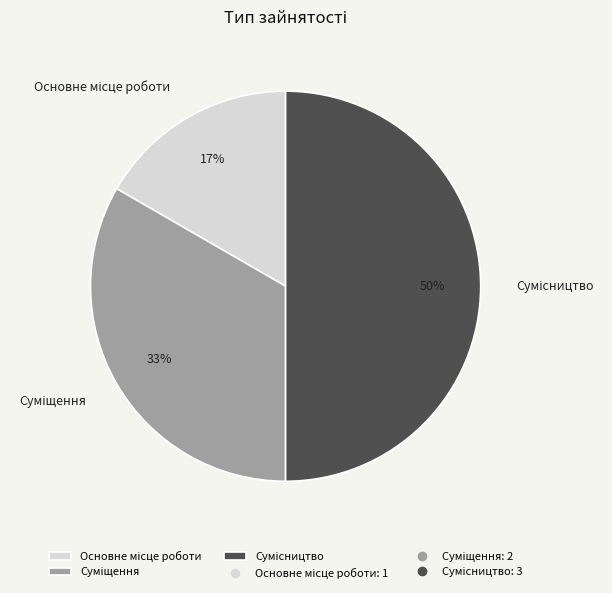

To the nearest percent, what is the average slice percentage?

33%